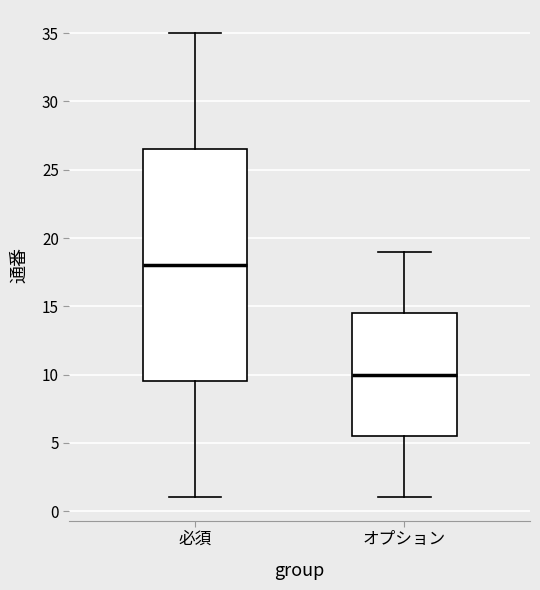

Reading left to right, read every box against the y-axis: the position of its median line, the range the box covers, and the ends of its whiskers. The values are not printed on the chart, so give them approximately, as read against the axis.

必須: median 18.0, box 9.5 to 26.5, whiskers 1.0 to 35.0
オプション: median 10.0, box 5.5 to 14.5, whiskers 1.0 to 19.0